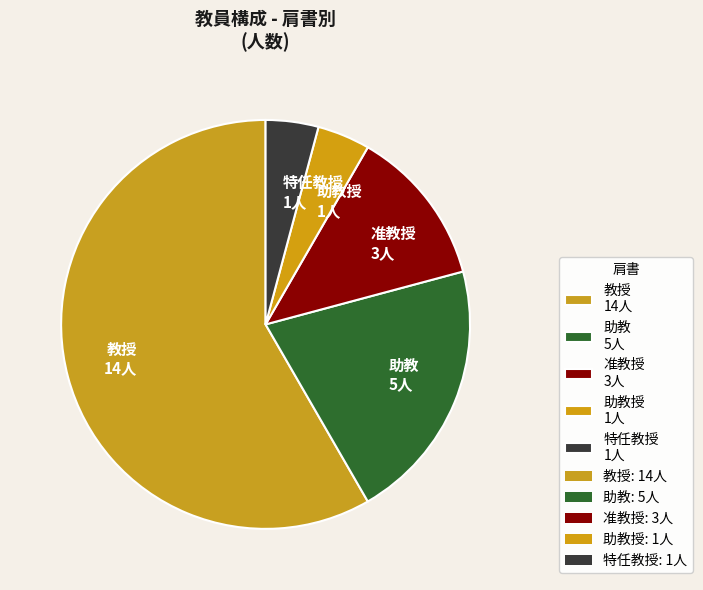

Does 助教 5人 account for over 50% of the chart?

No